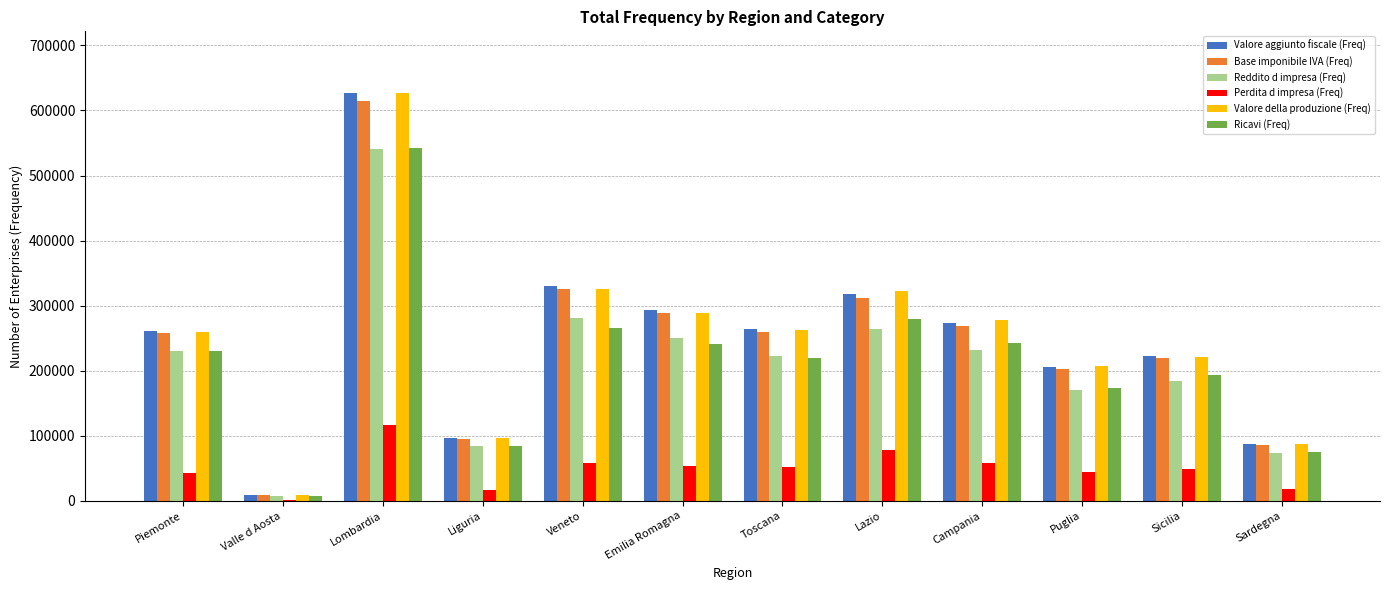

Between Liguria and Emilia Romagna, which series saw the biggest shift?

Valore aggiunto fiscale (Freq)